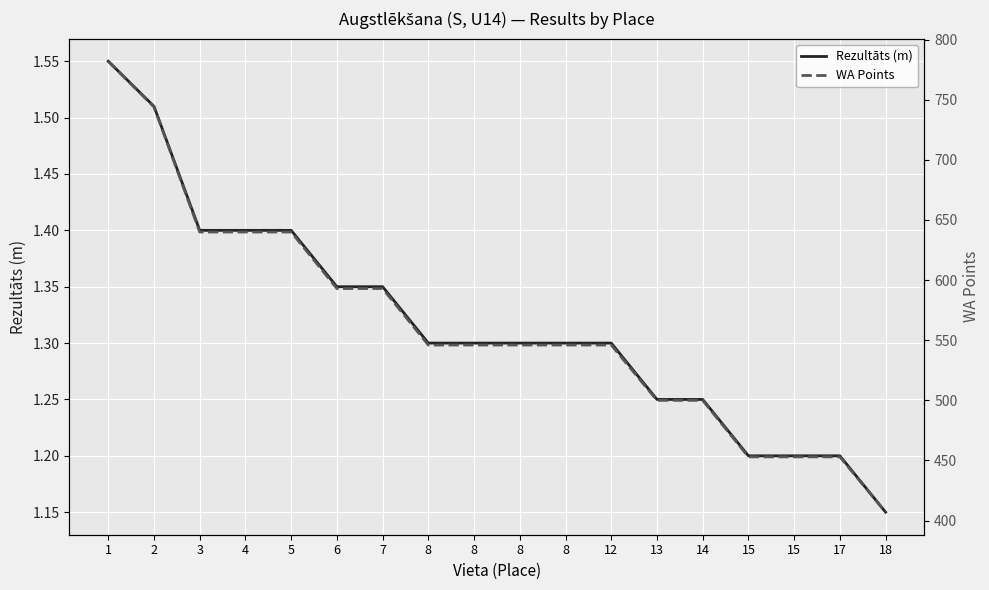

Where does the WA Points series first go above 546?

1